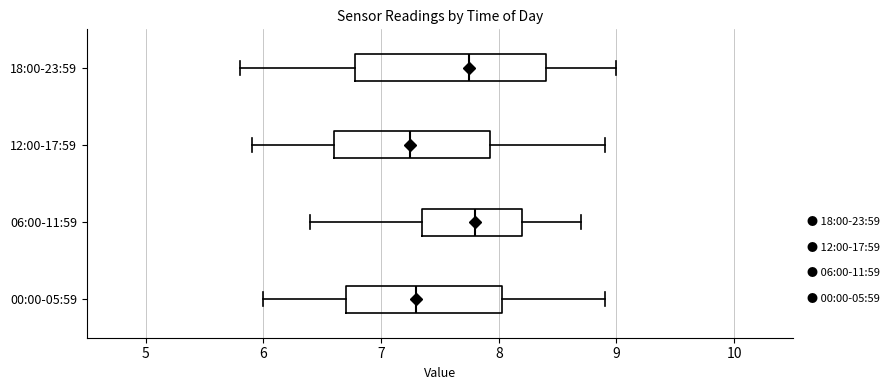

Comparing the boxes themselves (not the whiskers), which one is the widest?

18:00-23:59